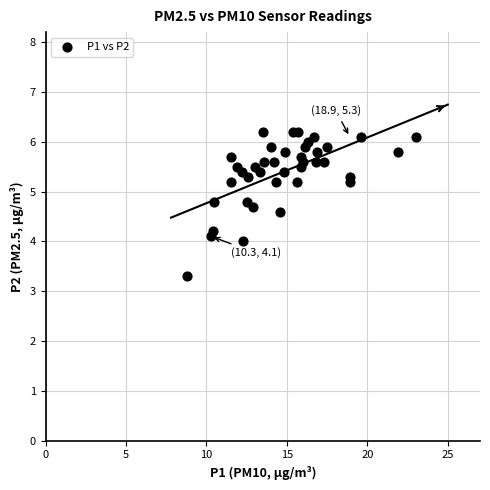

What is the range of Y values (max minus min)?

2.9